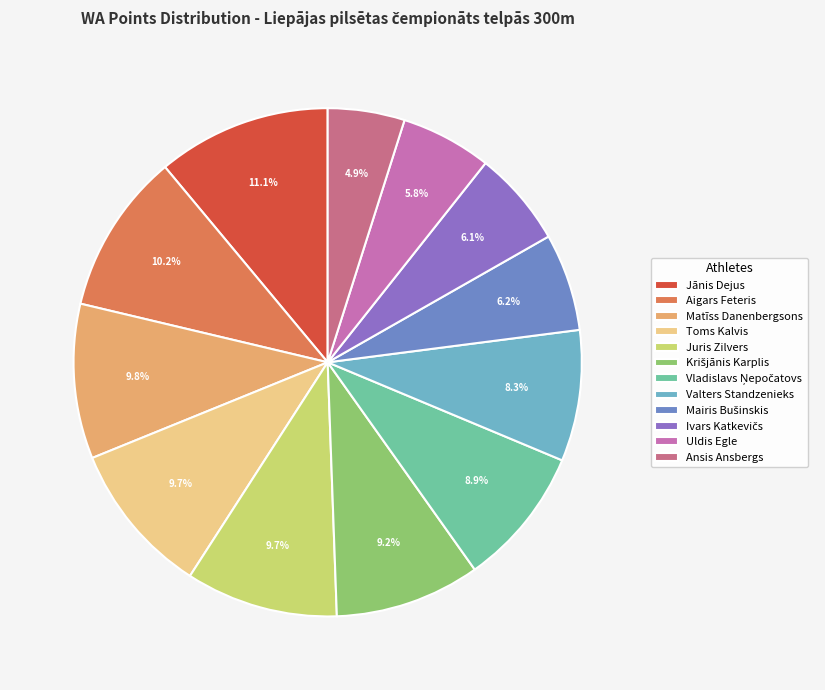

Between Uldis Egle and Juris Zilvers, which is larger?

Juris Zilvers